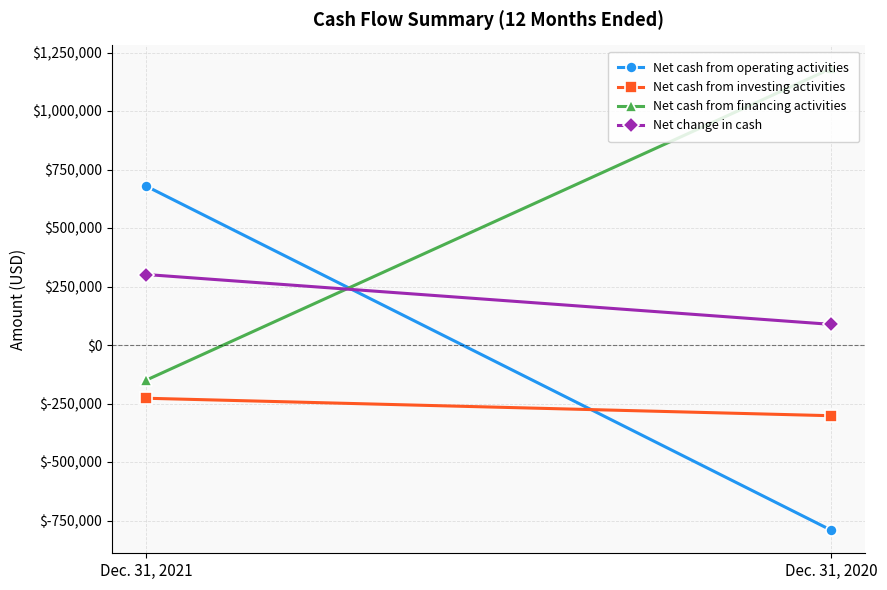

Reading left to right, list all the values displayed in this chart.

Net cash from operating activities: Dec. 31, 2021=678766	Dec. 31, 2020=-791402
Net cash from investing activities: Dec. 31, 2021=-227488	Dec. 31, 2020=-302189
Net cash from financing activities: Dec. 31, 2021=-150000	Dec. 31, 2020=1181800
Net change in cash: Dec. 31, 2021=301278	Dec. 31, 2020=88209